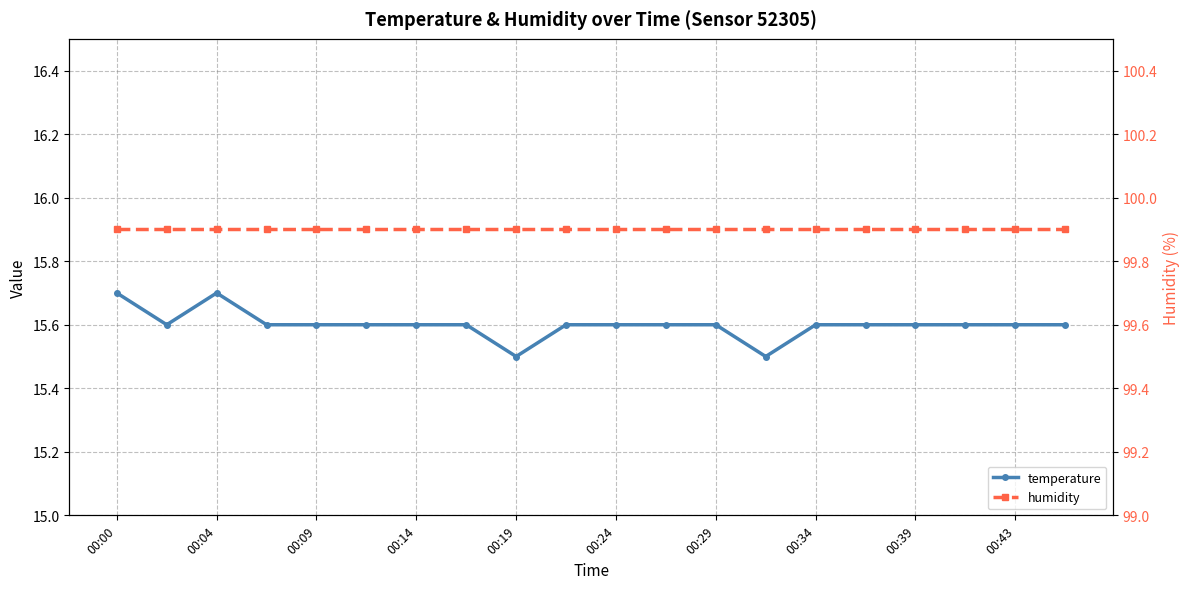

Between 00:04 and 16, which series saw the biggest shift?

temperature